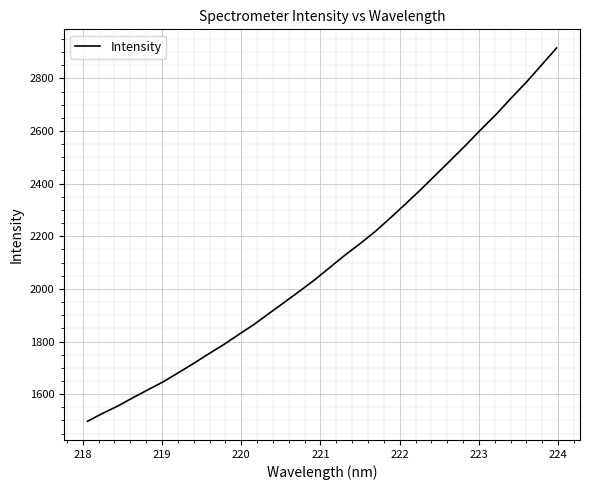

How many lines are shown in the chart?

1